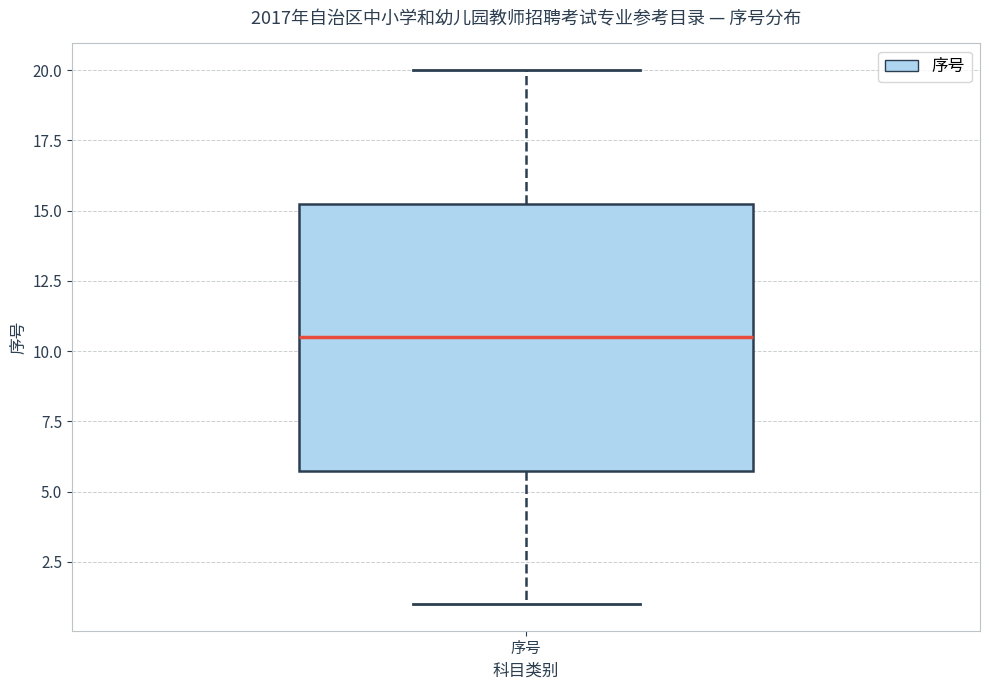

Where does the upper whisker of the box for 序号 end on the y-axis? The values are not printed on the chart, so give them approximately, as read against the axis.

20.0